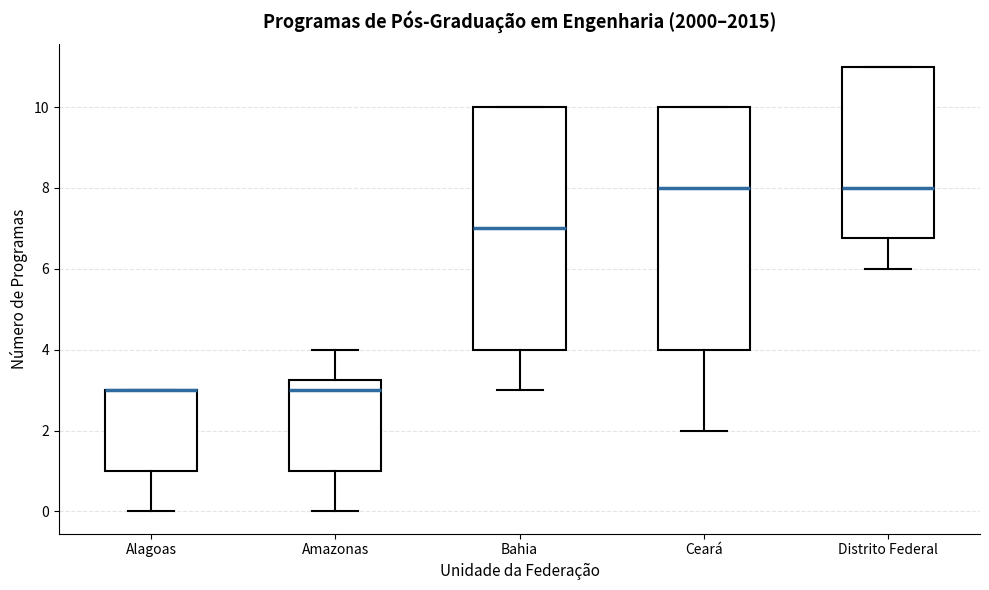

Reading left to right, transcribe this box plot: for each box, give where its median line is, the range the box spans, and where its two whiskers end, as read against the y-axis. The values are not printed on the chart, so give them approximately, as read against the axis.

Alagoas: median 3.0 (drawn on the box's upper edge), box 1.0 to 3.0, whiskers 0.0 to 3.0
Amazonas: median 3.0, box 1.0 to 3.2, whiskers 0.0 to 4.0
Bahia: median 7.0, box 4.0 to 10.0, whiskers 3.0 to 10.0
Ceará: median 8.0, box 4.0 to 10.0, whiskers 2.0 to 10.0
Distrito Federal: median 8.0, box 6.8 to 11.0, whiskers 6.0 to 11.0